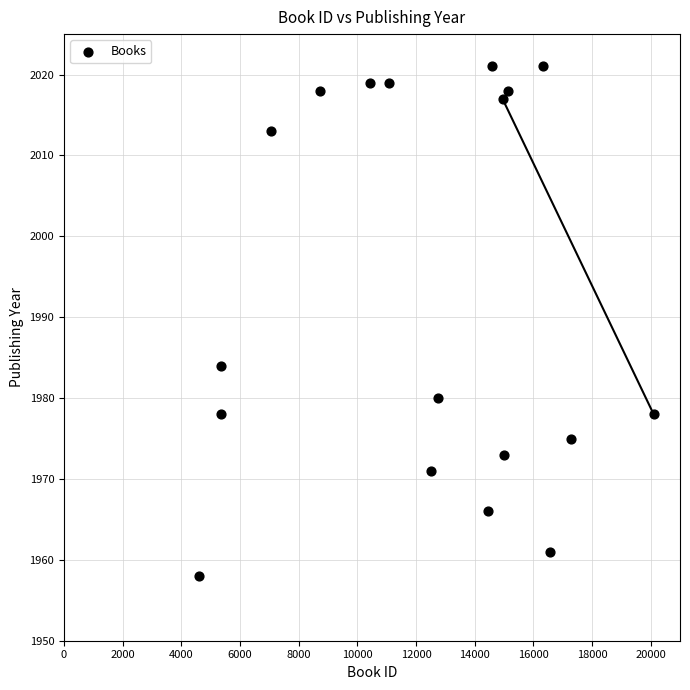

What is the range of X values (max minus min)?

15488